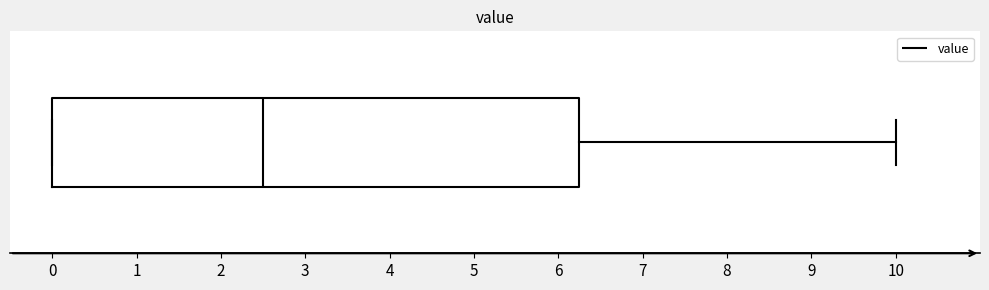

Transcribe this box plot: give where the median line is, the range the box spans, and where the two whiskers end, as read against the x-axis. The values are not printed on the chart, so give them approximately, as read against the axis.

median 2.5, box 0.0 to 6.3, whiskers 0.0 to 10.0